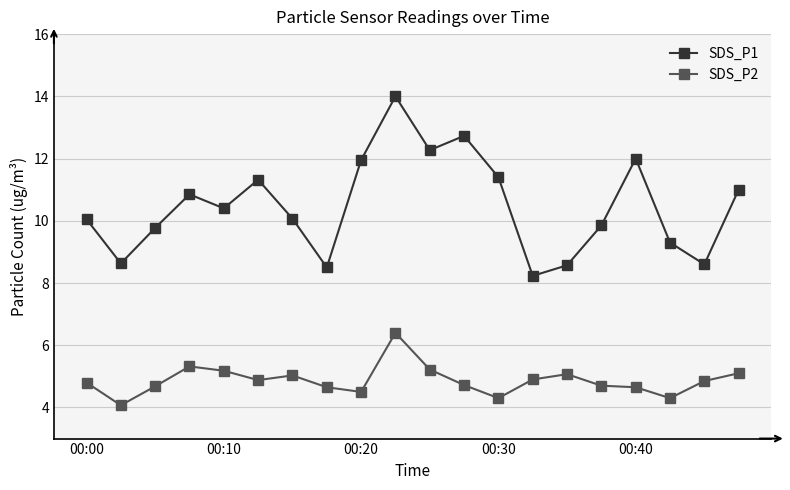

Does the chart display data point markers on the line(s)?

Yes